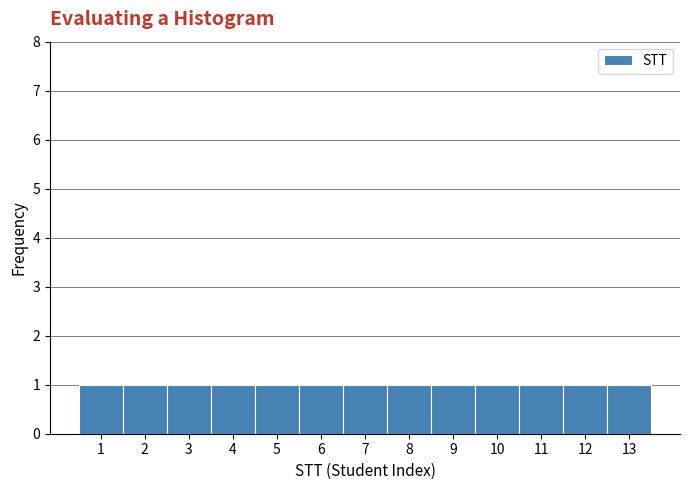

What is the height of the bar covering 4.5 to 5.5 on the x-axis? The values are not printed on the chart, so give them approximately, as read against the axis.

1